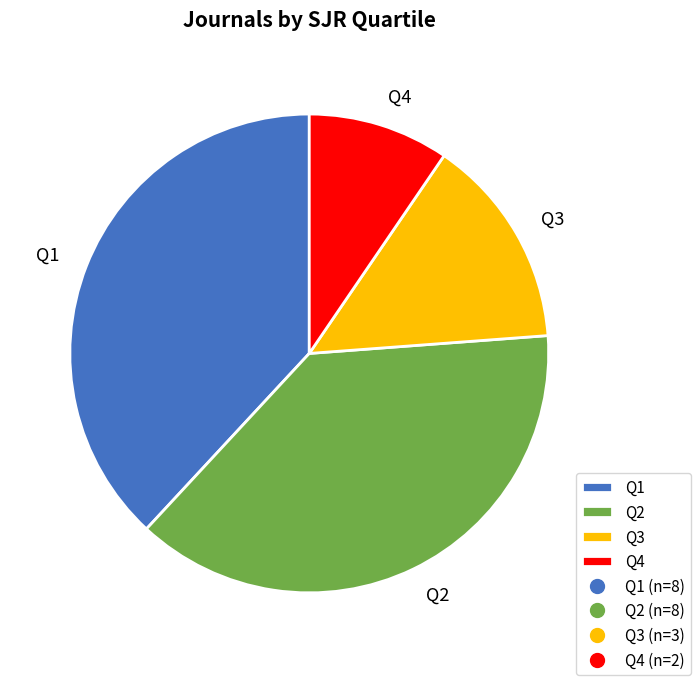

Approximately how many times larger is the value at Q1 compared to Q2?

1.0